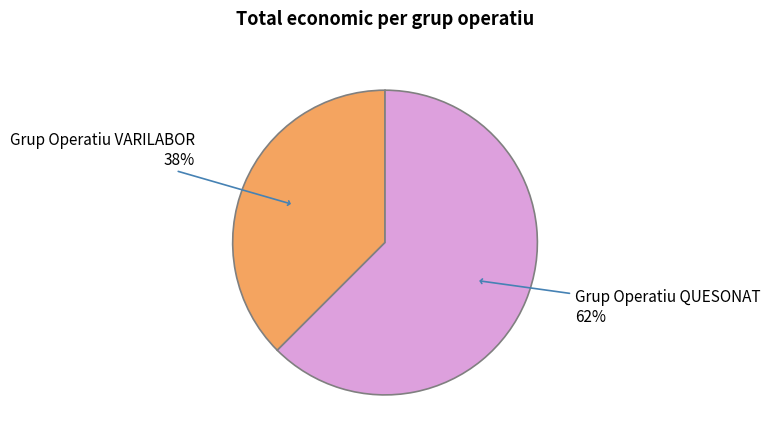

Which category accounts for the majority?

Grup Operatiu QUESONAT